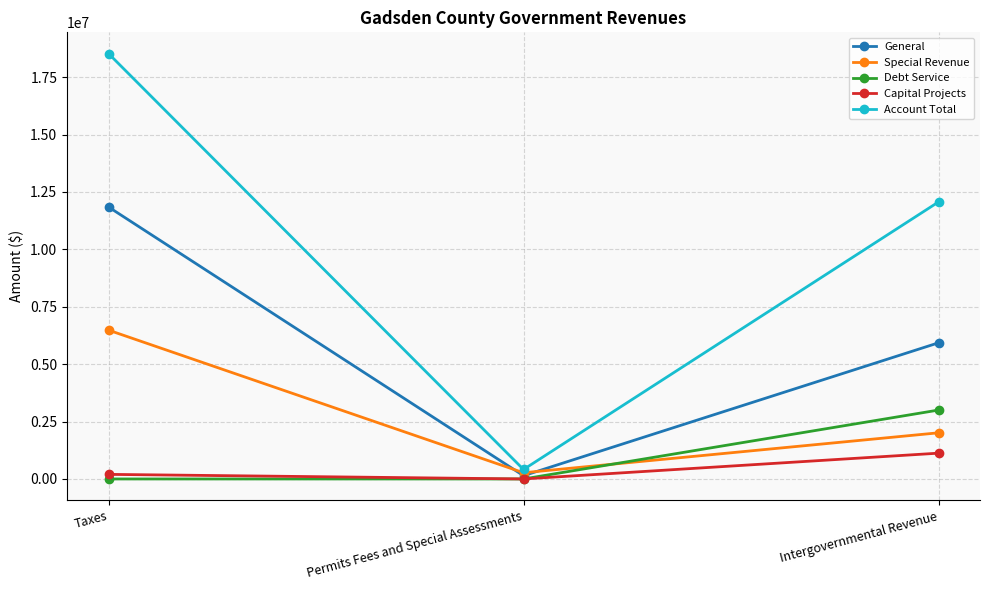

What is the value of the Special Revenue point at the 1st from the left?

6480504